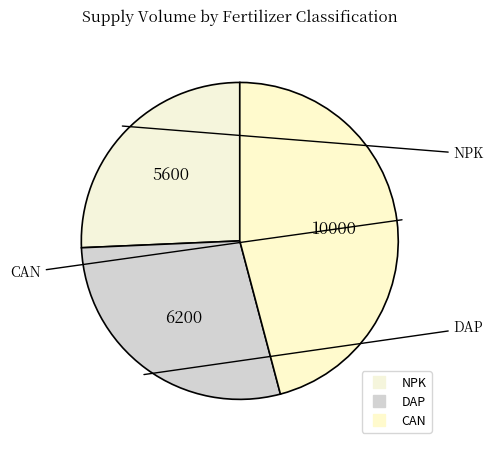

The DAP slice represents 1% of the pie. True or false?

False